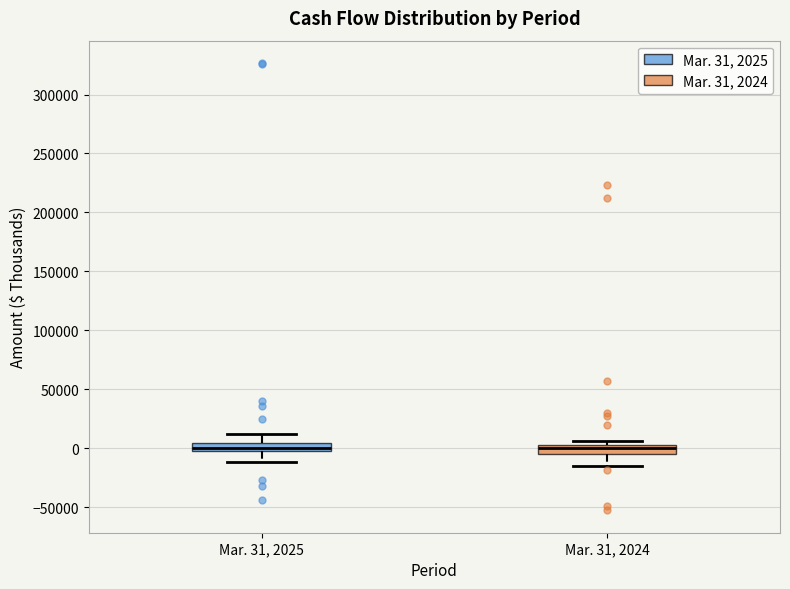

Where is the upper edge of the box for Mar. 31, 2025 on the y-axis? The values are not printed on the chart, so give them approximately, as read against the axis.

5000